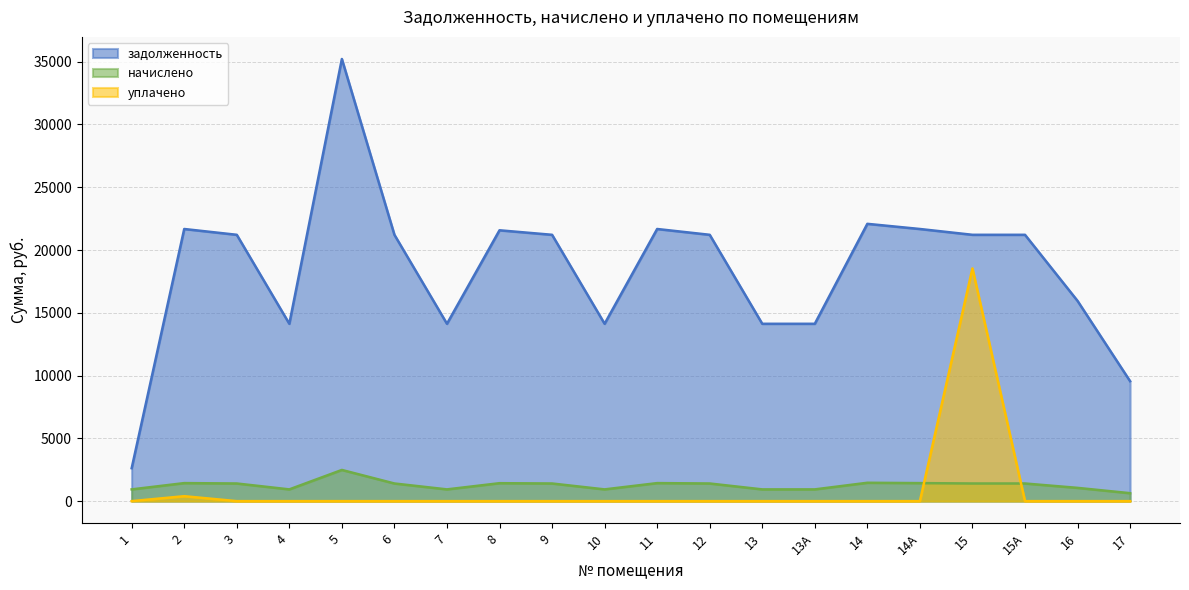

What is the spread (max minus min) of values at 2?

21280.8